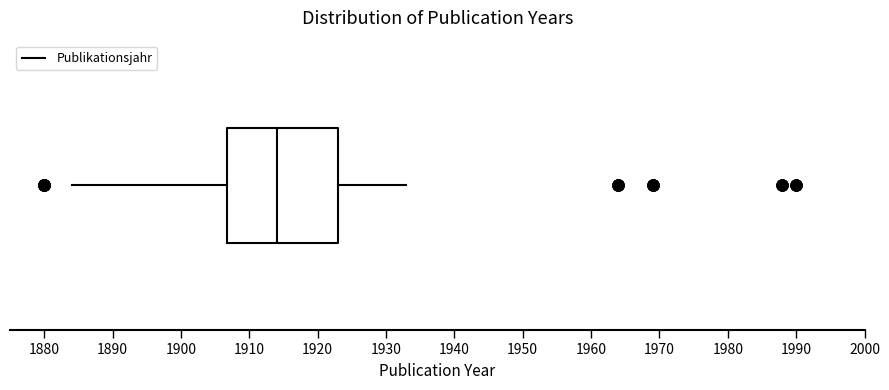

Transcribe this box plot: give where the median line is, the range the box spans, and where the two whiskers end, as read against the x-axis. The values are not printed on the chart, so give them approximately, as read against the axis.

median 1914, box 1907 to 1923, whiskers 1884 to 1933